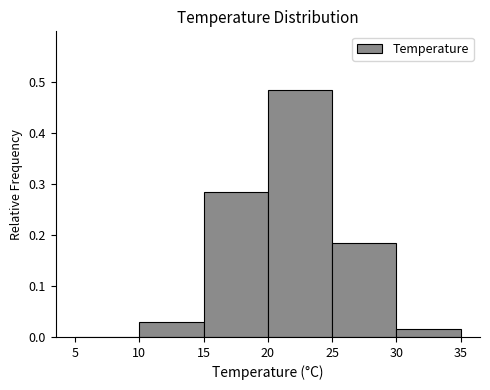

Reading left to right, transcribe this chart: for each bar, give the range it covers on the x-axis and its height. The values are not printed on the chart, so give them approximately, as read against the axis.

5 to 10: 0
10 to 15: 0.03
15 to 20: 0.29
20 to 25: 0.49
25 to 30: 0.19
30 to 35: 0.02